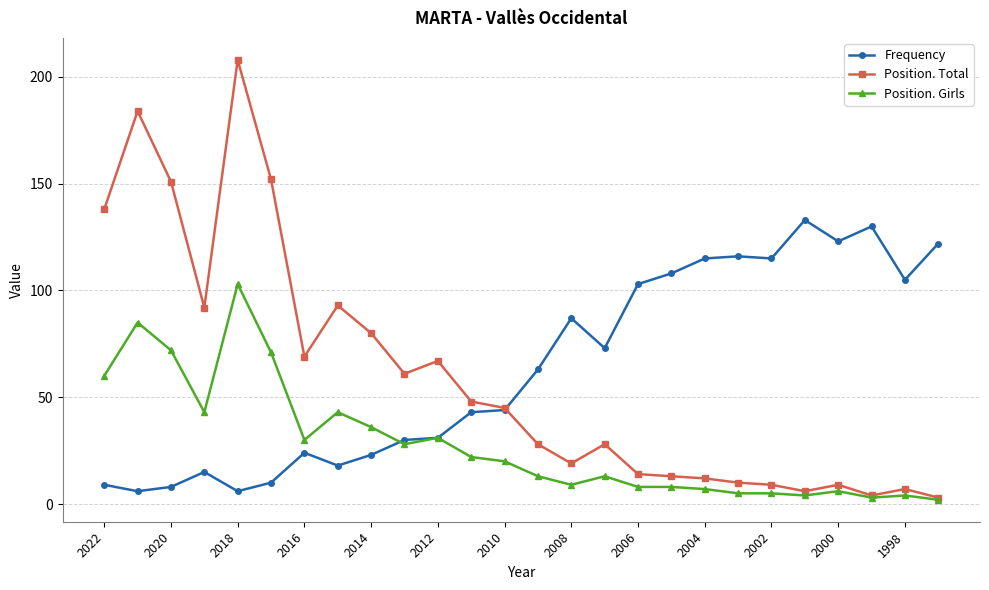

What is the maximum value for Frequency?

133